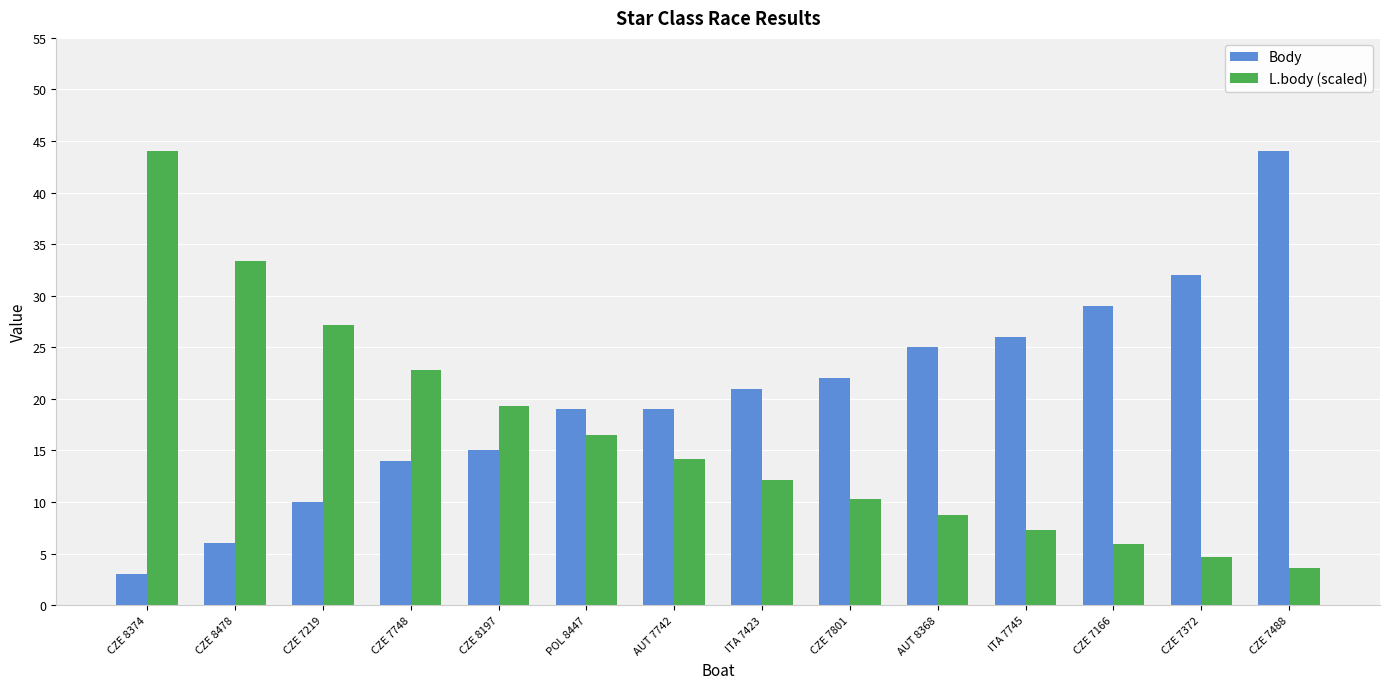

Which series has the largest total across all categories?

Body